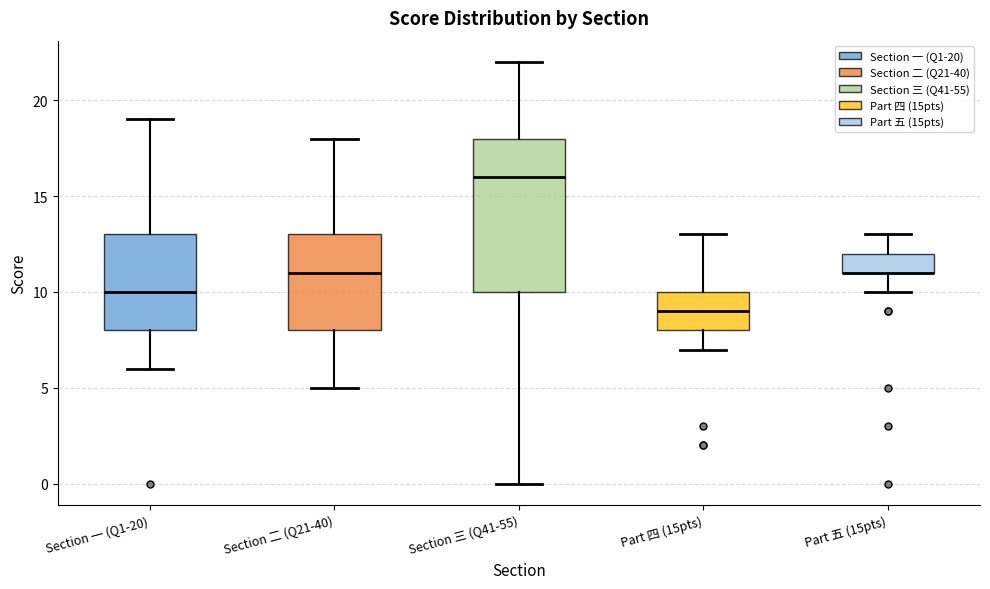

Reading left to right, read every box against the y-axis: the position of its median line, the range the box covers, and the ends of its whiskers. The values are not printed on the chart, so give them approximately, as read against the axis.

Section 一 (Q1-20): median 10, box 8 to 13, whiskers 6 to 19
Section 二 (Q21-40): median 11, box 8 to 13, whiskers 5 to 18
Section 三 (Q41-55): median 16, box 10 to 18, whiskers 0 to 22
Part 四 (15pts): median 9, box 8 to 10, whiskers 7 to 13
Part 五 (15pts): median 11 (drawn on the box's lower edge), box 11 to 12, whiskers 10 to 13